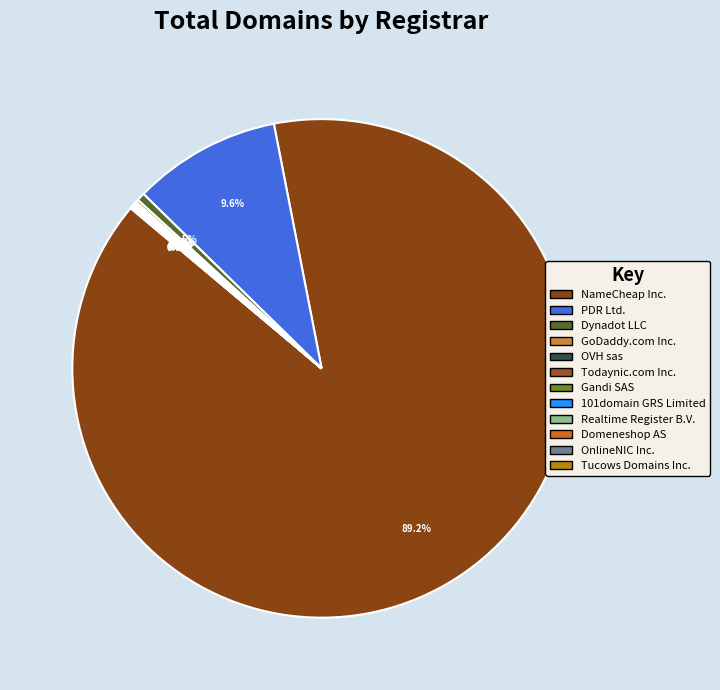

True or false: 101domain GRS Limited accounts for 10% of the total.

False